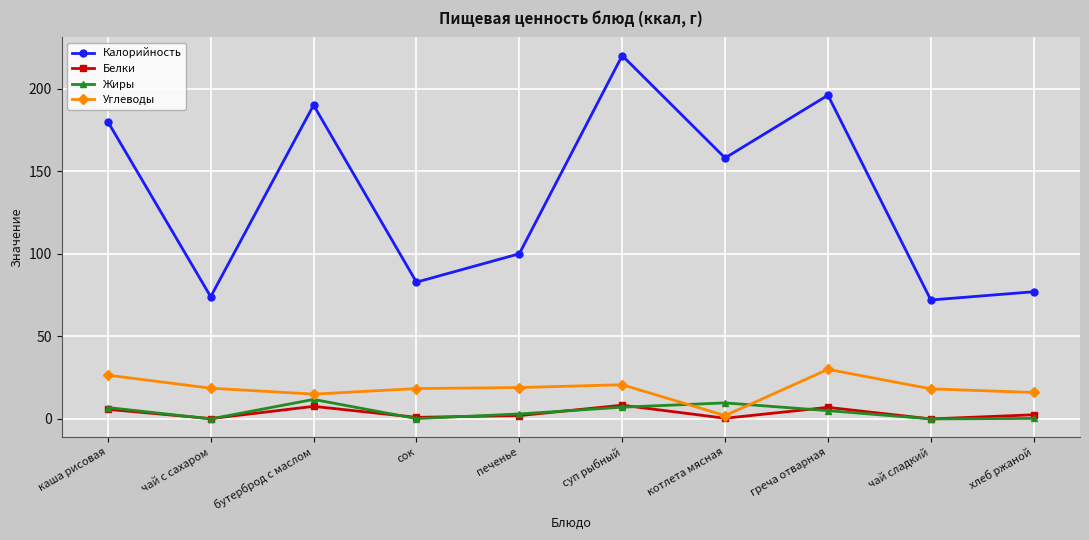

What is the greatest value displayed?

220.0